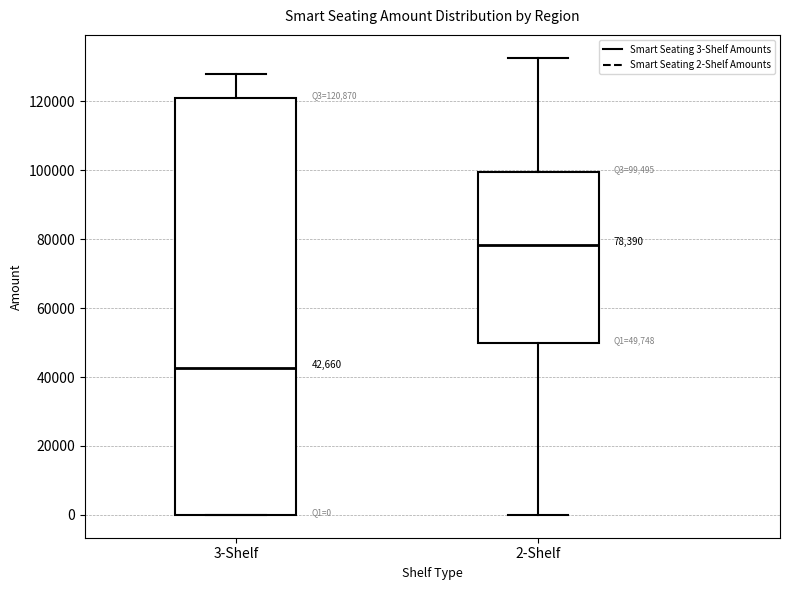

Which box is the tallest, from its lower edge to its upper edge?

3-Shelf